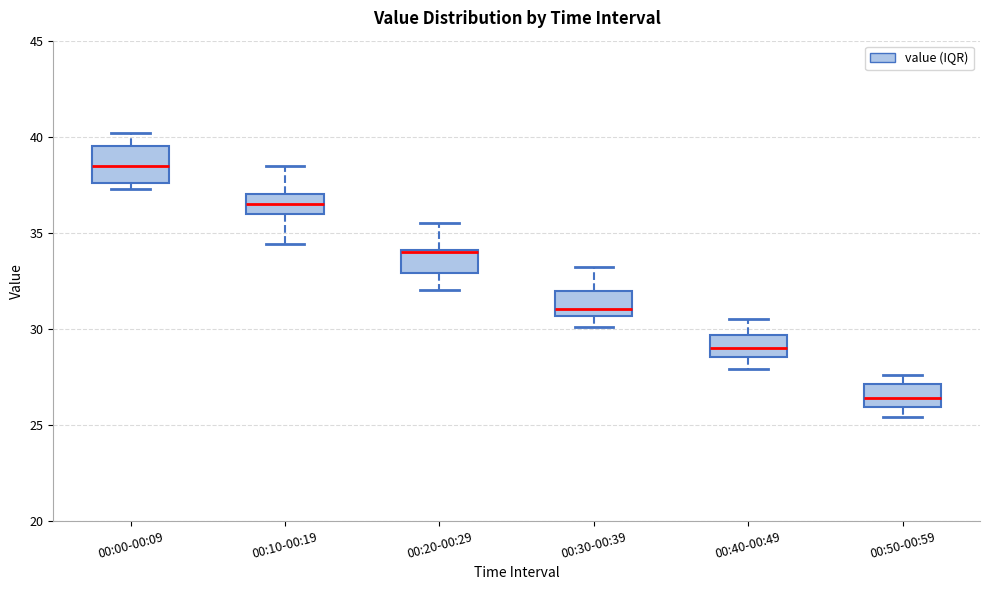

Where is the lower edge of the box for 00:00-00:09 on the y-axis? The values are not printed on the chart, so give them approximately, as read against the axis.

37.5